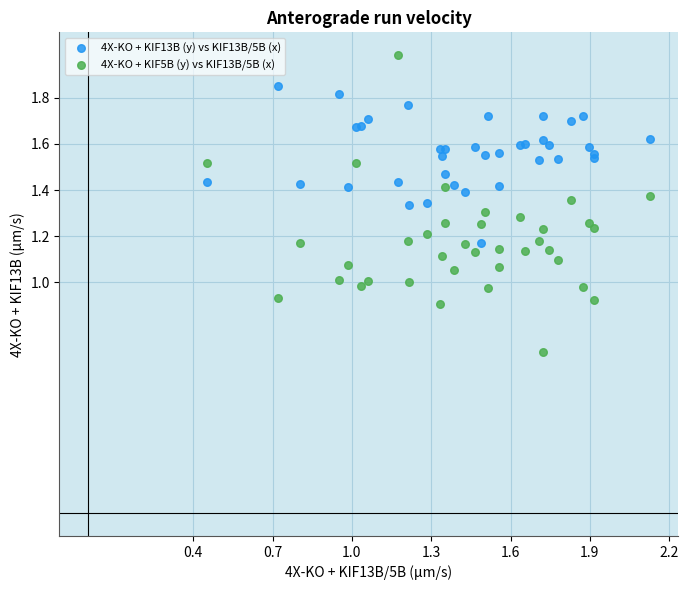

Which series reaches the maximum Y coordinate?

4X-KO + KIF5B (y) vs KIF13B/5B (x)